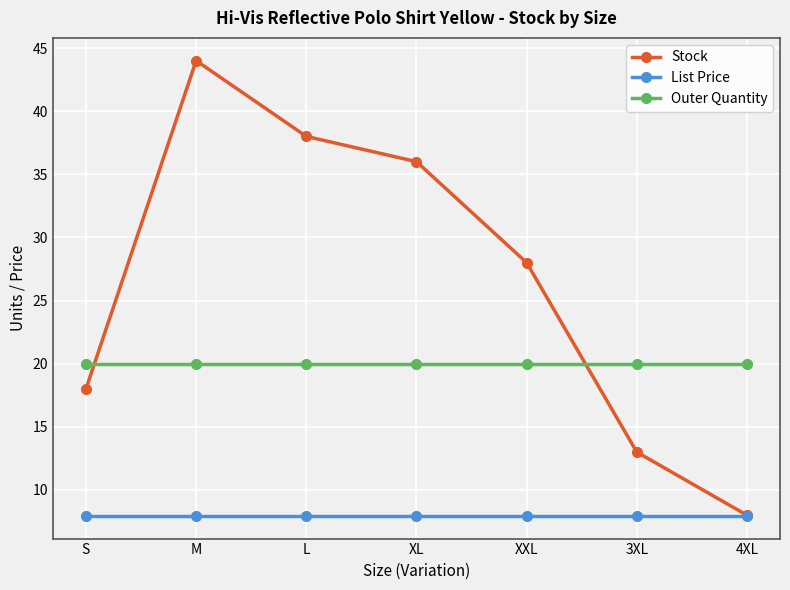

What is the sum of all Outer Quantity values?

140.0